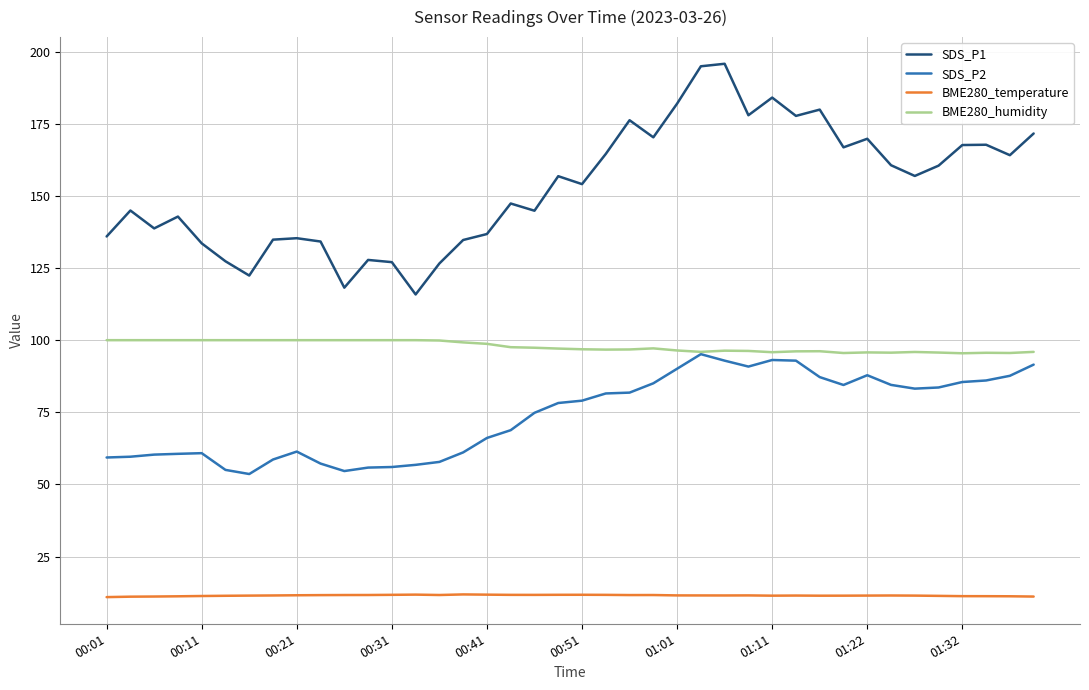

Is this an area chart (filled region under the line)?

No